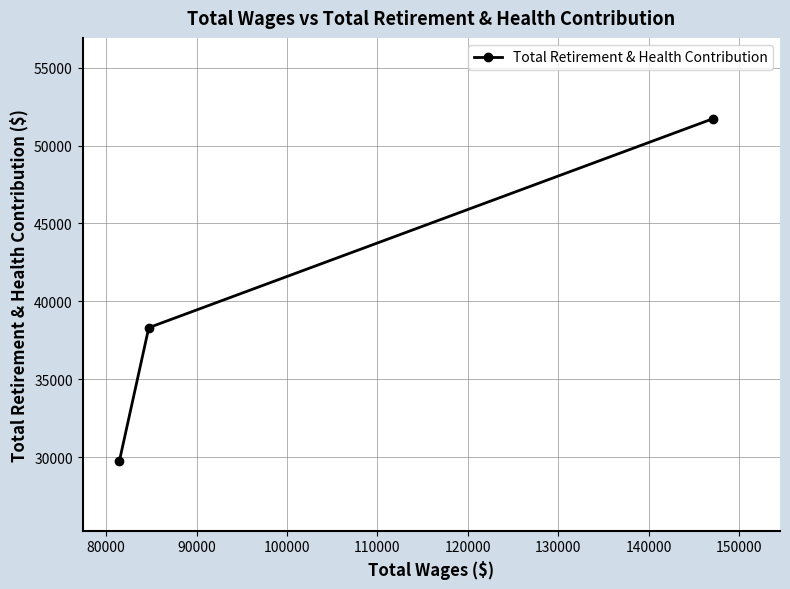

How many lines are shown in the chart?

1